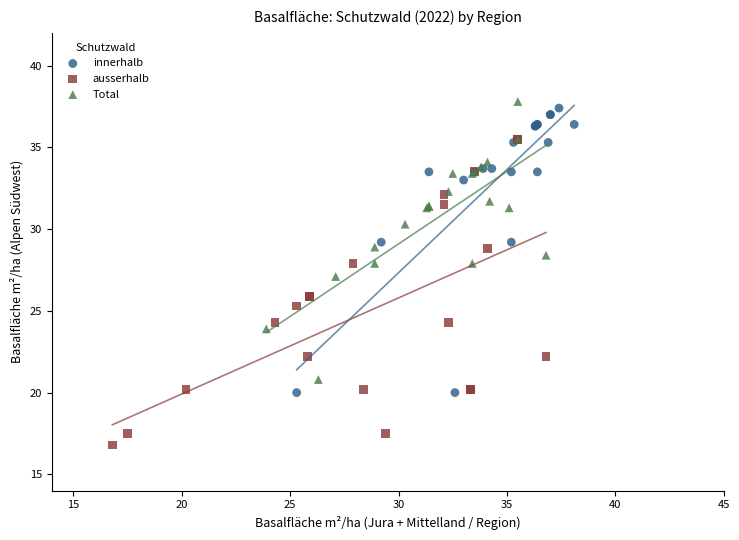

Which series reaches the minimum Y coordinate?

ausserhalb